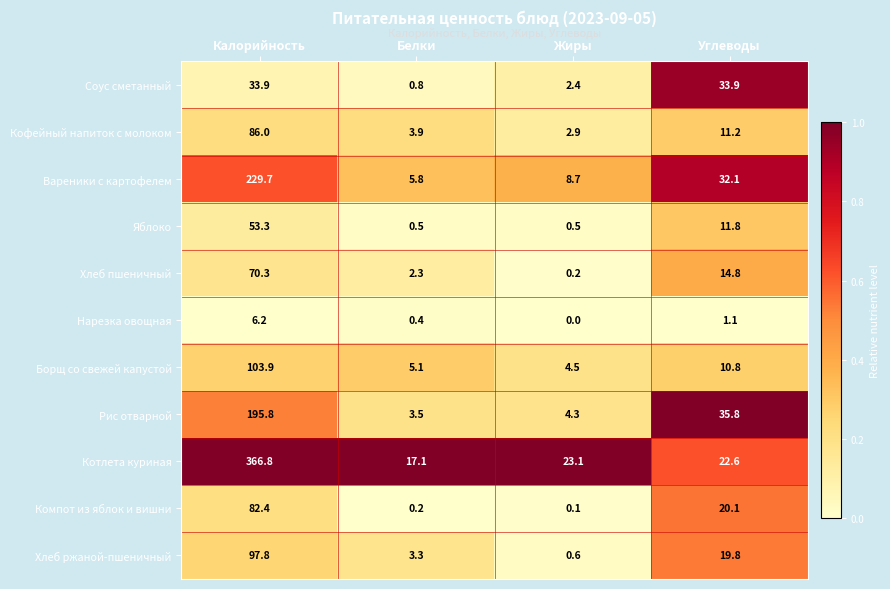

What is the difference between the Кофейный напиток с молоком values at Калорийность and Углеводы?

74.8